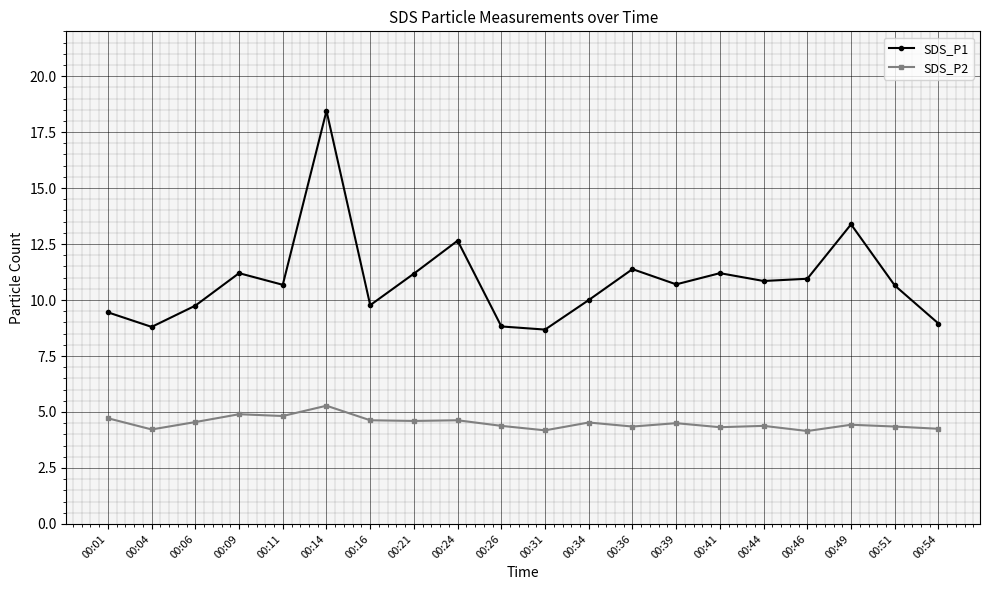

True or false: SDS_P2 has a value of 4.2 at 00:46.

True